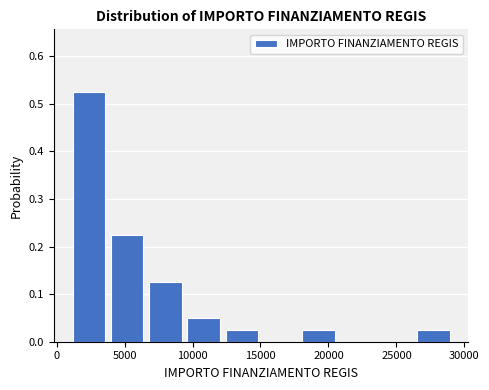

Reading left to right, list every bar in this chart as the range it spans on the x-axis followed by its height. Neither the bar edges nor the heights are printed on the chart, so give them approximately, as read against the axes.

1000 to 4000: 0.53
4000 to 6500: 0.23
6500 to 9500: 0.13
9500 to 12000: 0.05
12000 to 15000: 0.03
15000 to 18000: 0
18000 to 20500: 0.03
20500 to 23500: 0
23500 to 26500: 0
26500 to 29000: 0.03